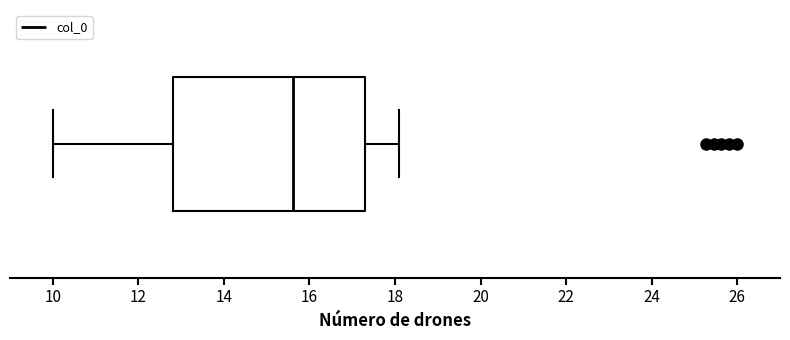

Transcribe this box plot: give where the median line is, the range the box spans, and where the two whiskers end, as read against the x-axis. The values are not printed on the chart, so give them approximately, as read against the axis.

median 15.6, box 12.8 to 17.4, whiskers 10.0 to 18.0